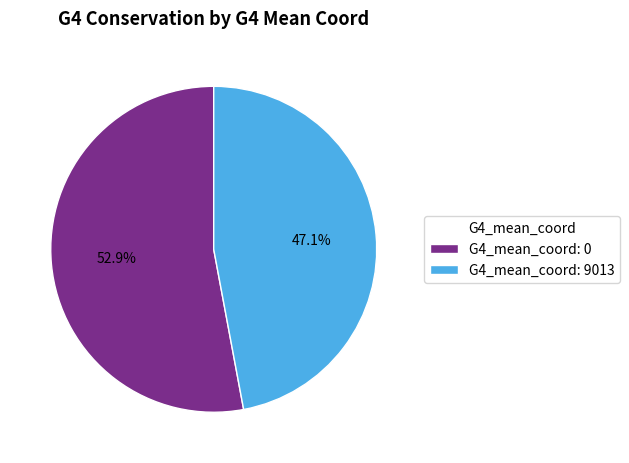

Is G4_mean_coord: 0 the majority of the pie?

Yes